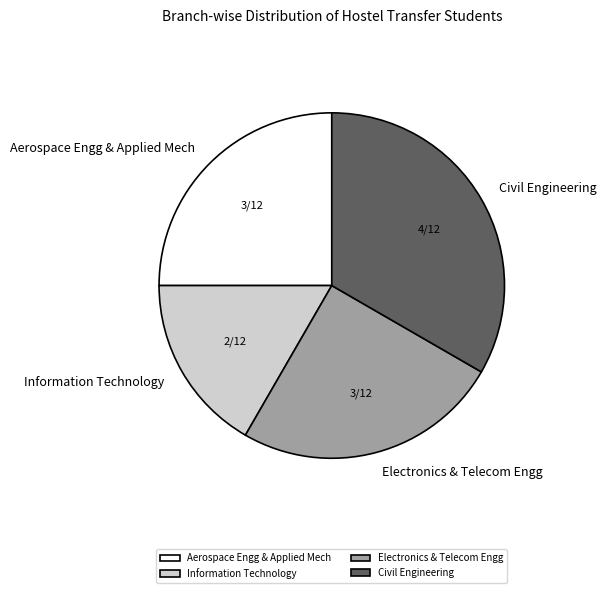

Which has a higher value, Civil Engineering or Electronics & Telecom Engg?

Civil Engineering